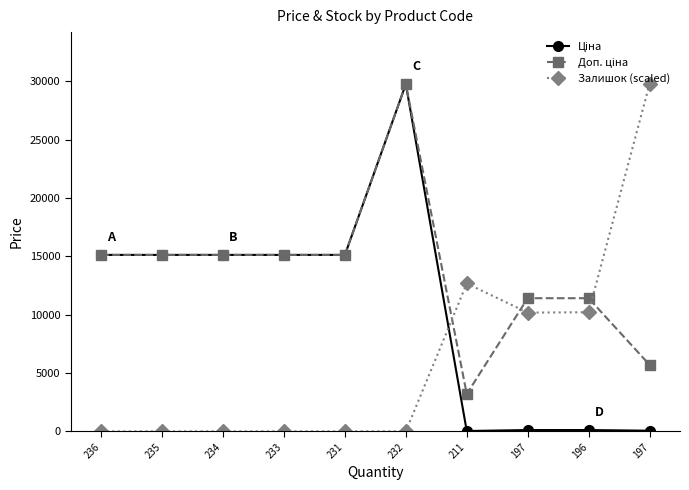

Which series has the largest range (max minus min)?

Залишок (scaled)